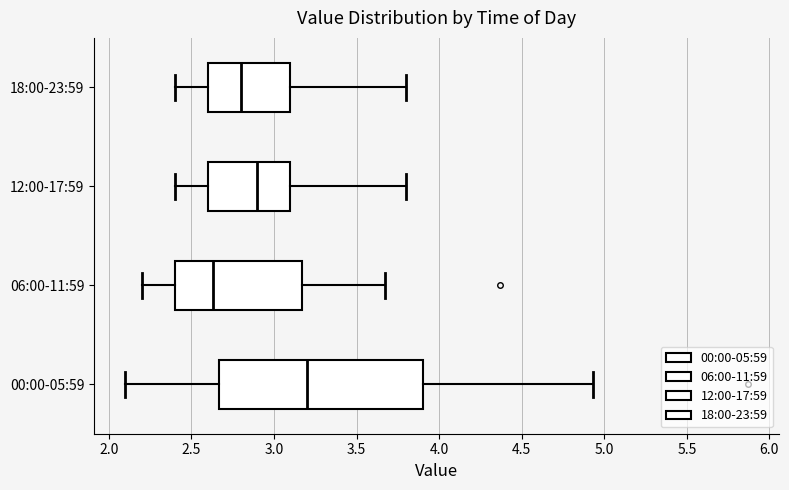

Comparing the boxes themselves (not the whiskers), which one is the widest?

00:00-05:59